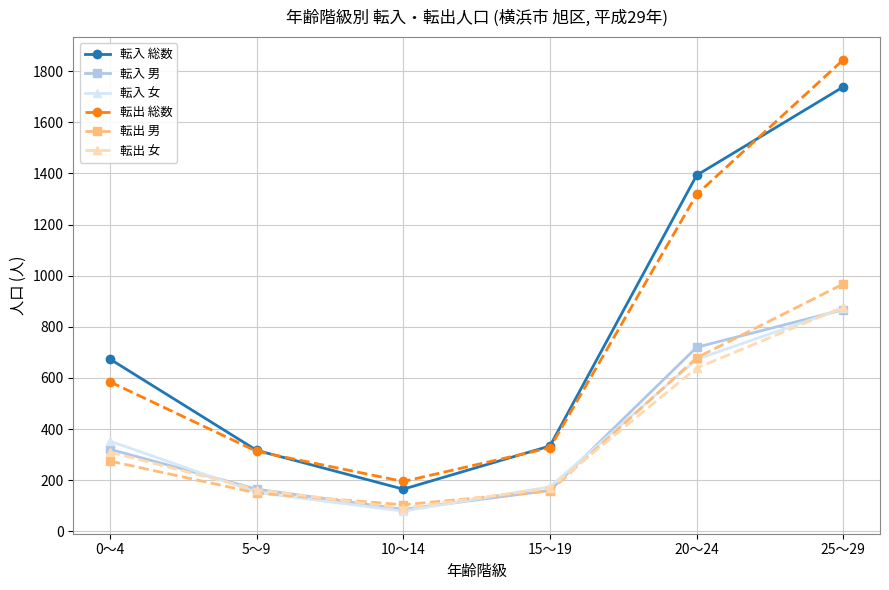

What is the label of the 1st point from the right?

25～29